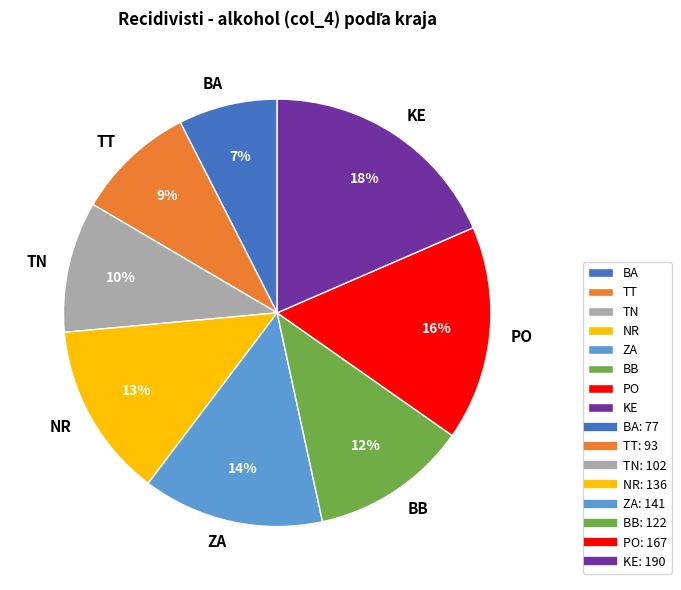

To the nearest percent, what is the difference between the largest and smallest slice percentages?

11%